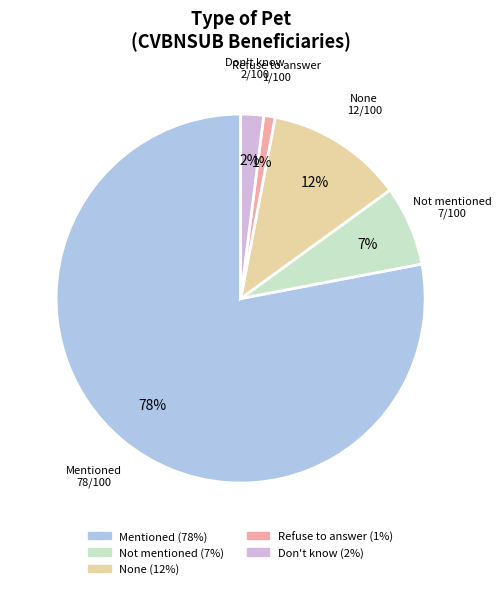

Do Don't know and None together represent more than half of the pie?

No